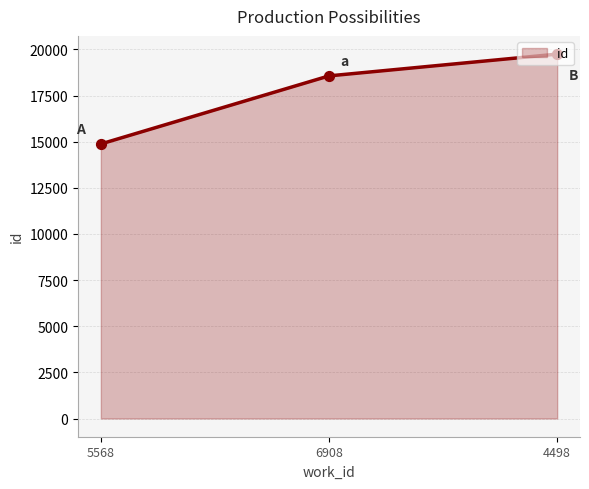

What is the change in value from 6908 to 4498?

+1180